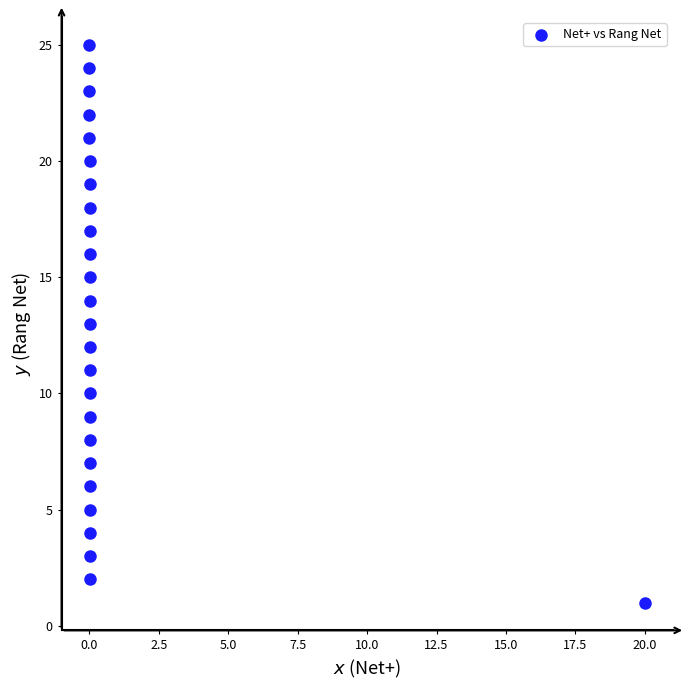

How many points are shown in the scatter plot?

25